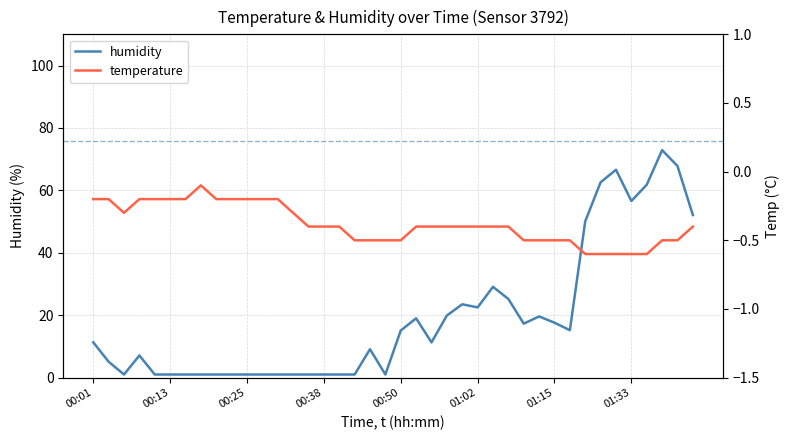

What is the minimum value for humidity?

1.0